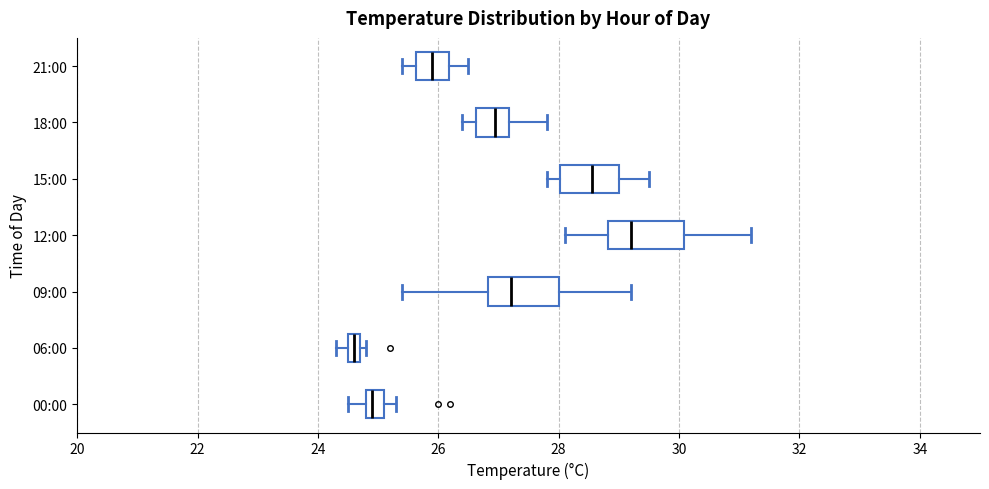

Which box's median line is the furthest to the left?

06:00